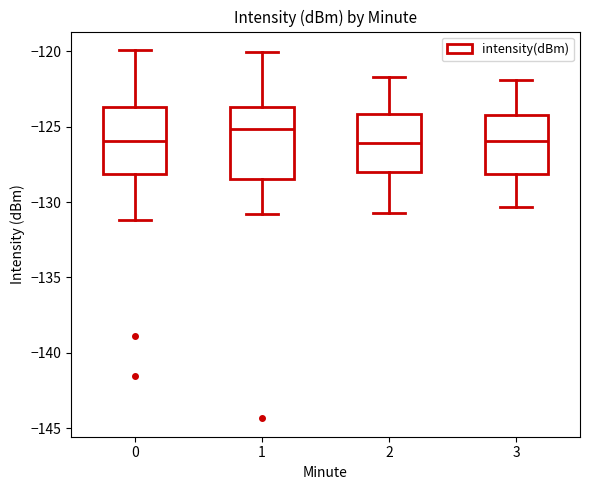

Where does the median line of the box at x = 1 sit on the y-axis? The values are not printed on the chart, so give them approximately, as read against the axis.

-125.0